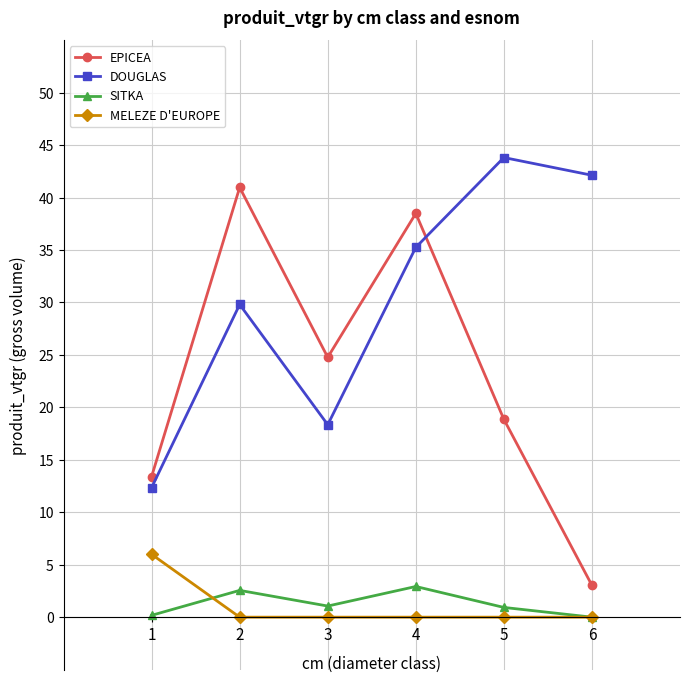

What is the difference between the highest and lowest values at 6?

42.1